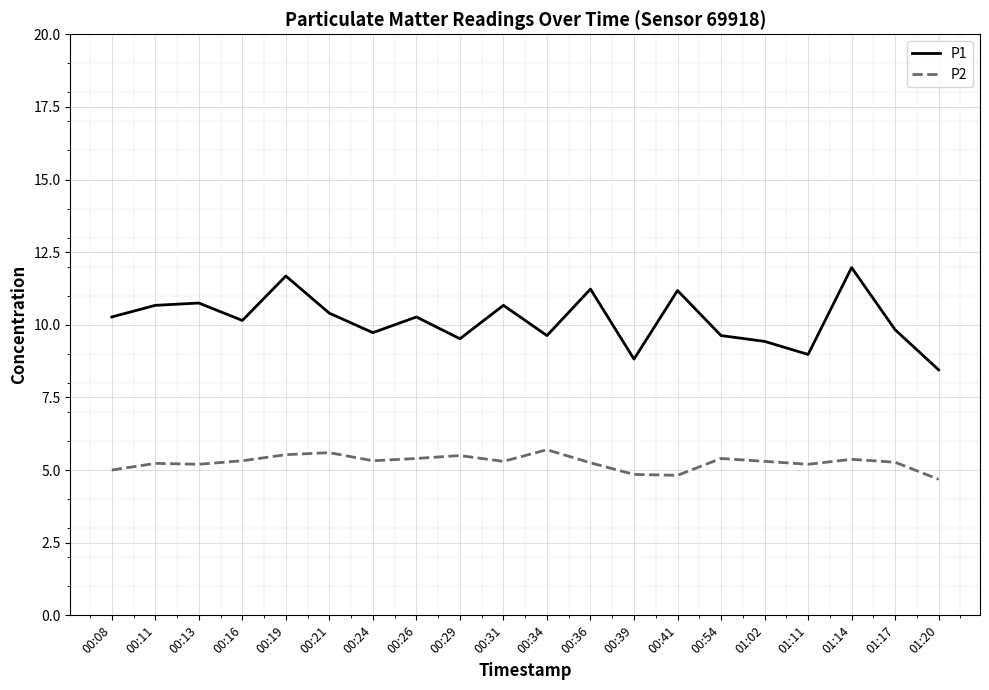

What is the maximum value for P1?

12.0